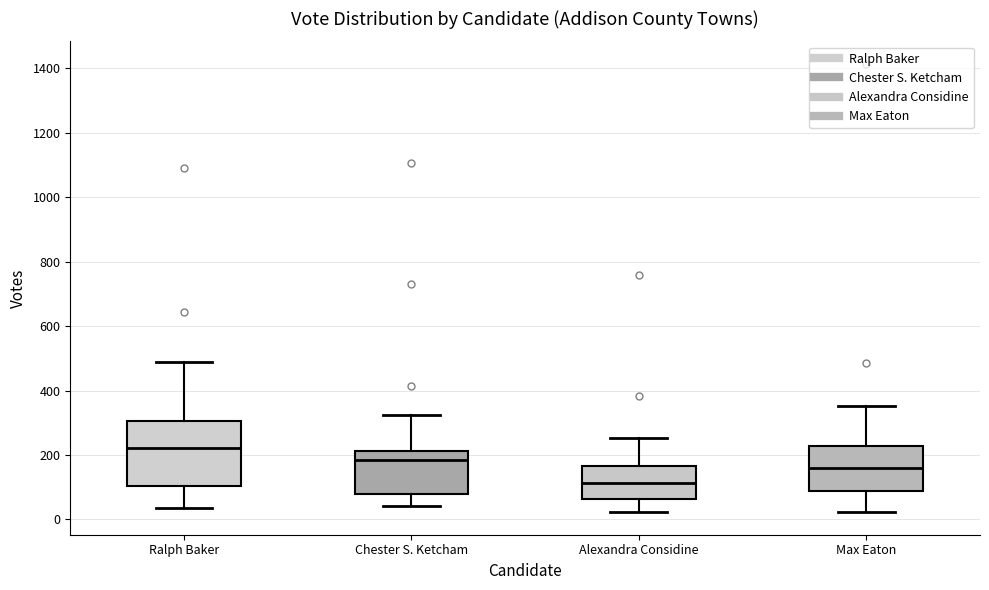

Which box's median line is the highest?

Ralph Baker